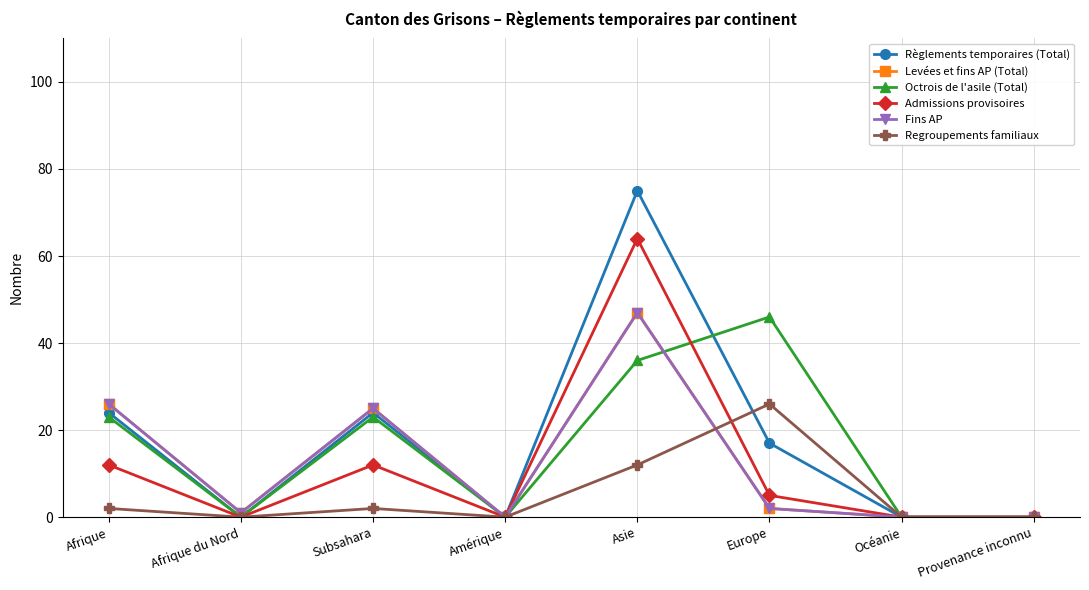

Does the chart have visible grid lines?

Yes